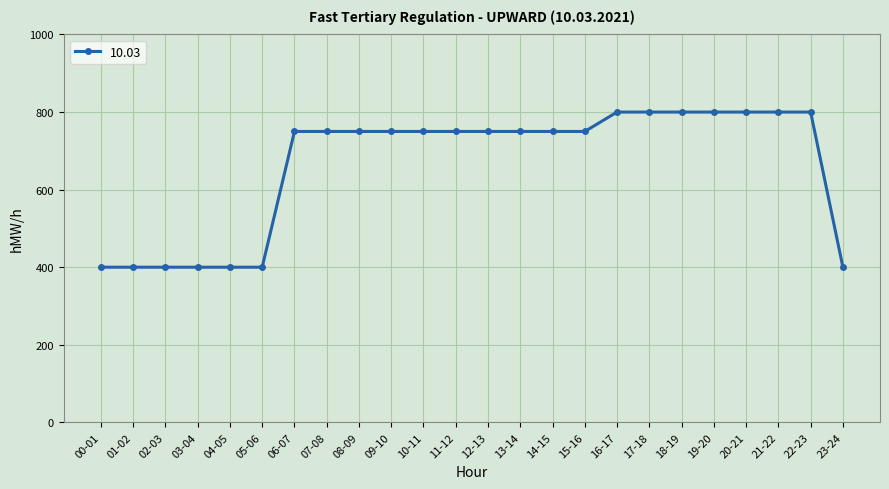

How many data points does each series have?

24